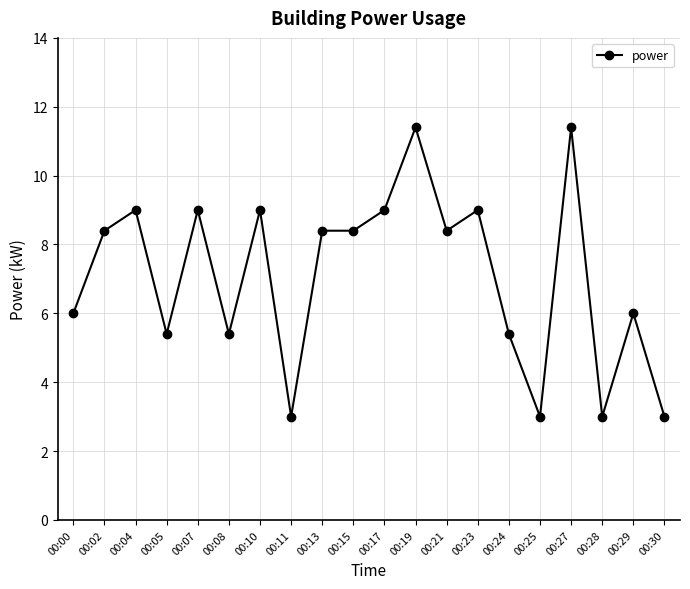

How many lines are shown in the chart?

1